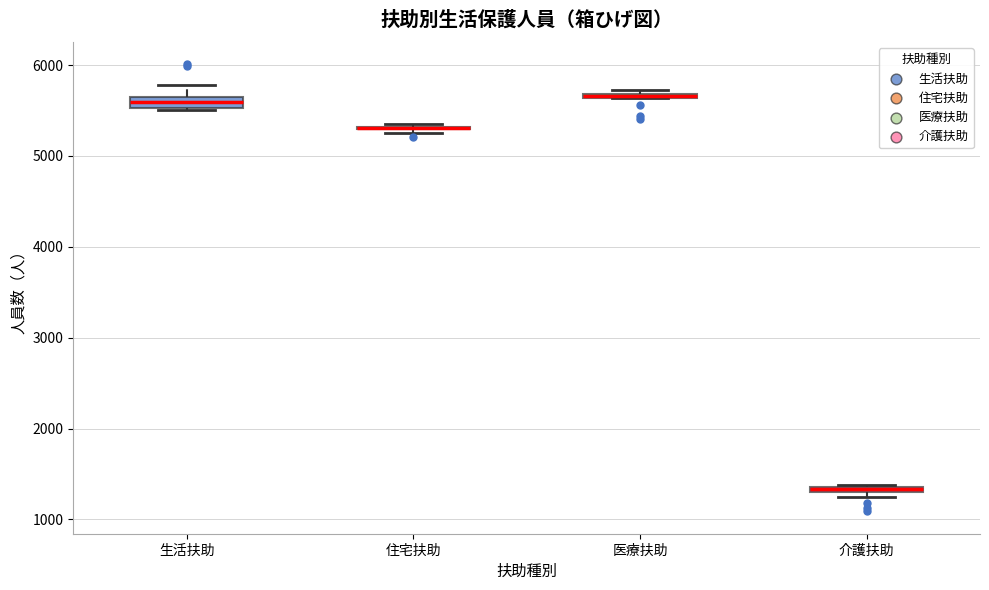

Where is the upper edge of the box for 医療扶助 on the y-axis? The values are not printed on the chart, so give them approximately, as read against the axis.

5700